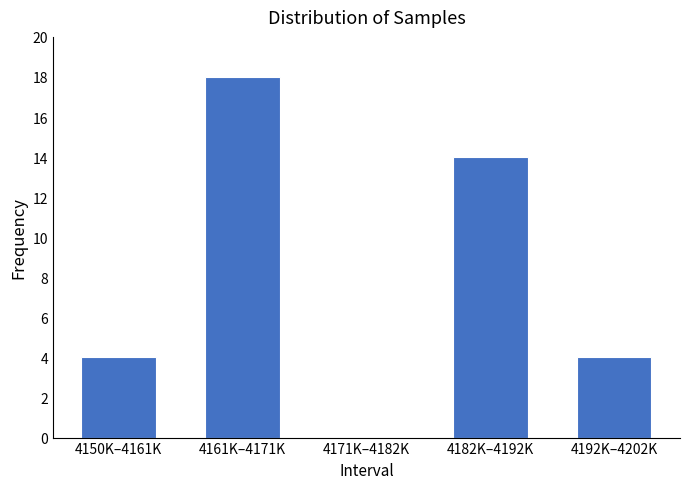

Reading right to left, extract all data points from this chart.

4192K–4202K=4	4182K–4192K=14	4171K–4182K=0	4161K–4171K=18	4150K–4161K=4